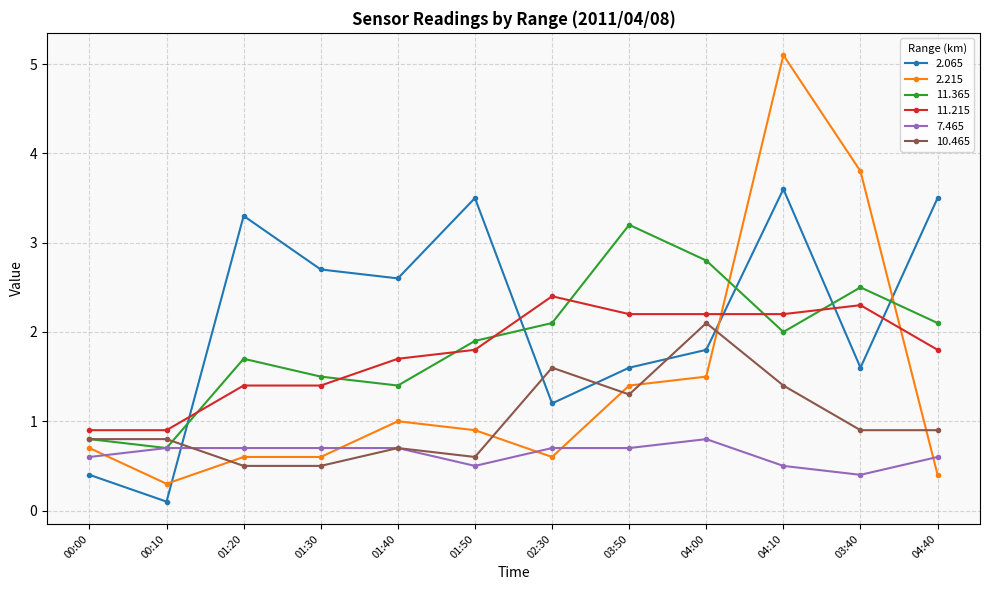

The 2.065 series shows 3.5 at 01:50. True or false?

True